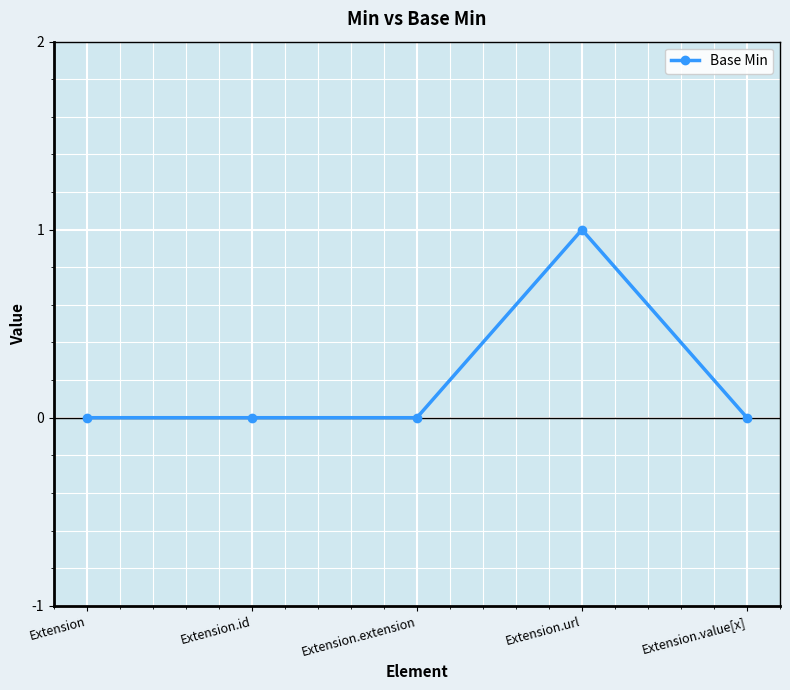

Reading left to right, list all the values displayed in this chart.

0	0	0	1	0